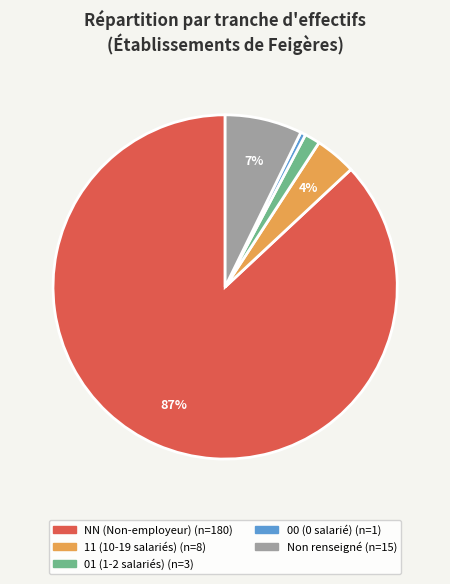

Is there any slice that represents more than half of the pie?

Yes